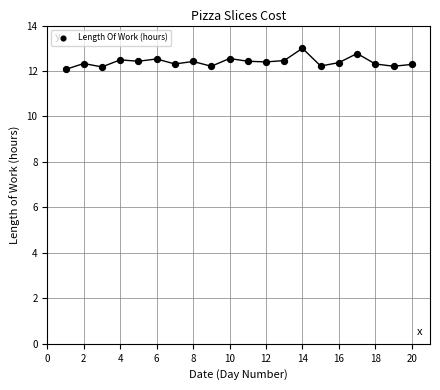

What is the range of X values (max minus min)?

19.0